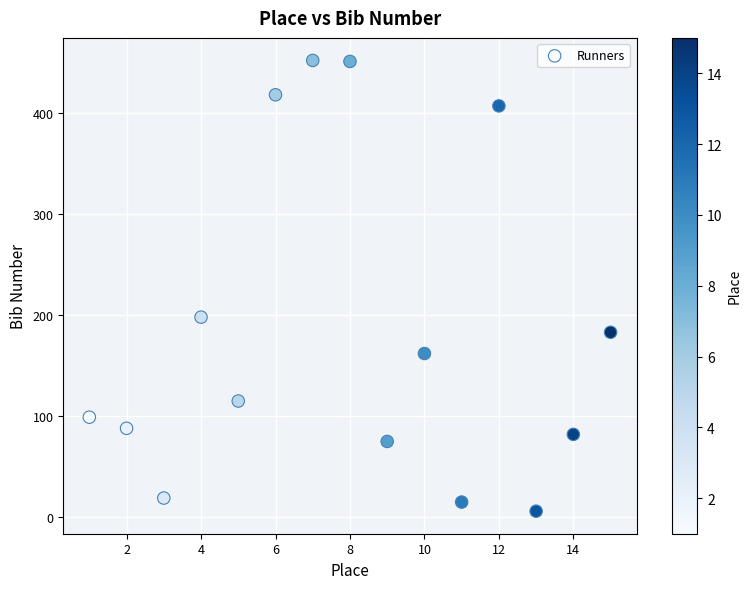

What is the range of X values (max minus min)?

14